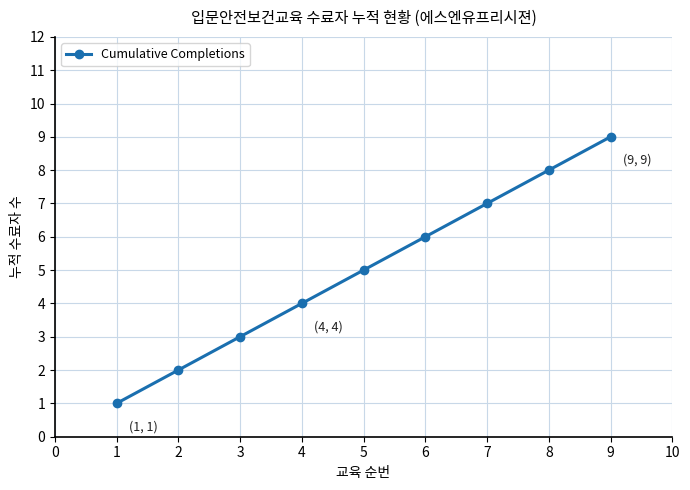

What is the average value?

5